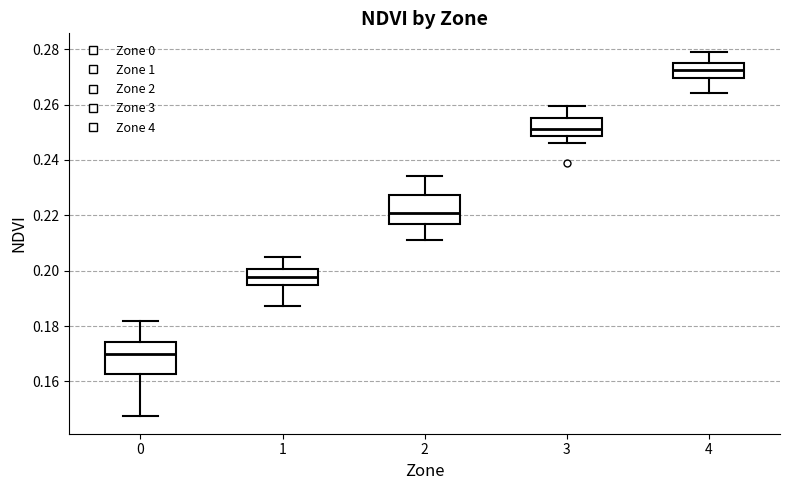

Where does the lower whisker of the box at x = 1 end on the y-axis? The values are not printed on the chart, so give them approximately, as read against the axis.

0.188